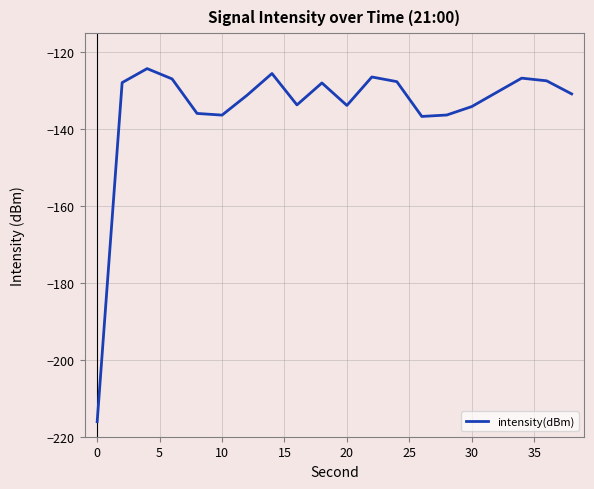

What is the greatest value displayed?

-124.2